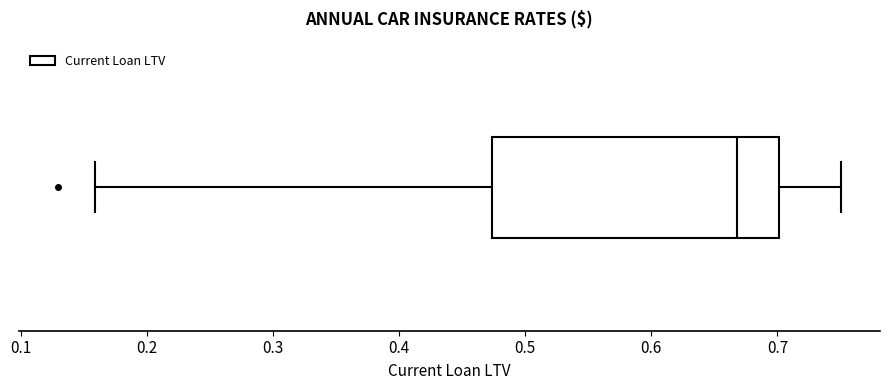

Where does the median line of the box sit on the x-axis? The values are not printed on the chart, so give them approximately, as read against the axis.

0.67